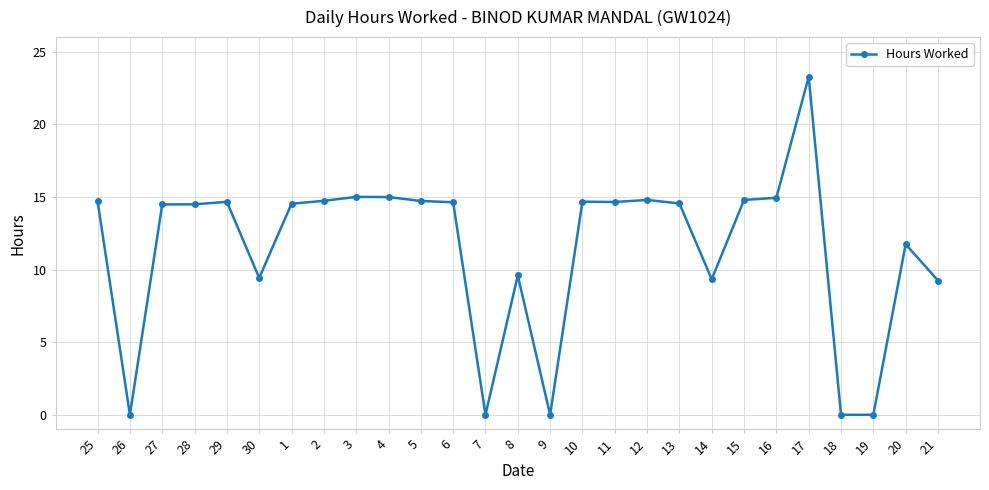

Which label corresponds to the largest value in the chart?

17